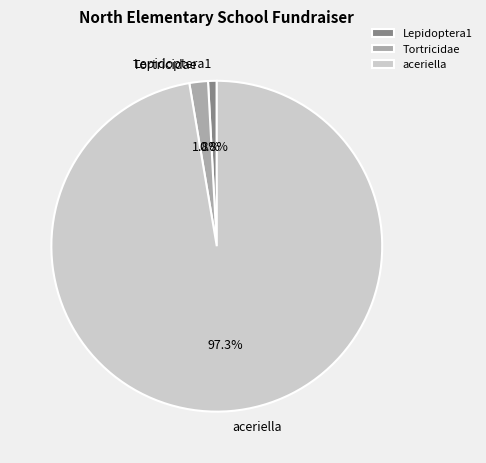

How many segments does this pie chart have?

3